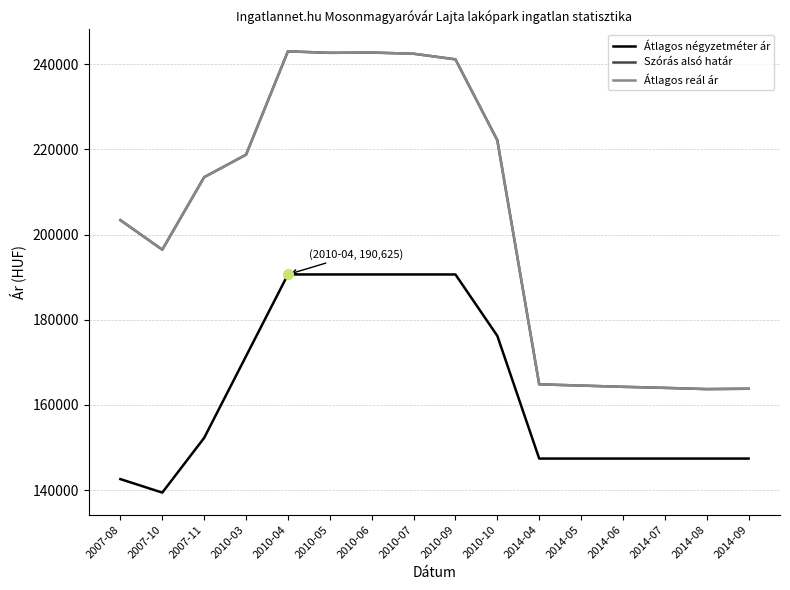

Does the chart display data point markers on the line(s)?

No